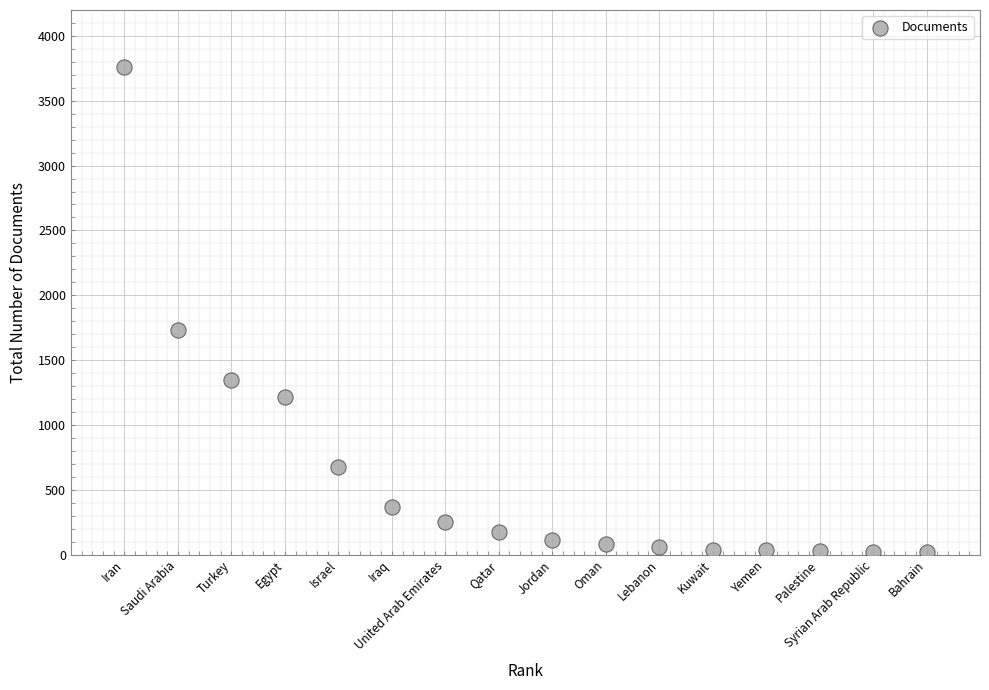

What is the range of Y values (max minus min)?

3740